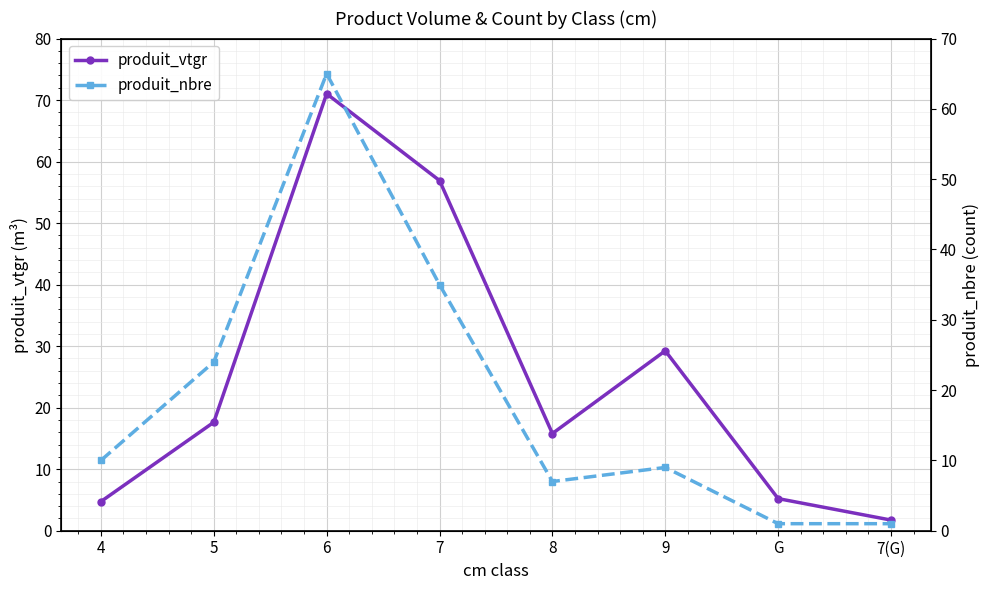

At which category does produit_nbre reach its first local peak?

6